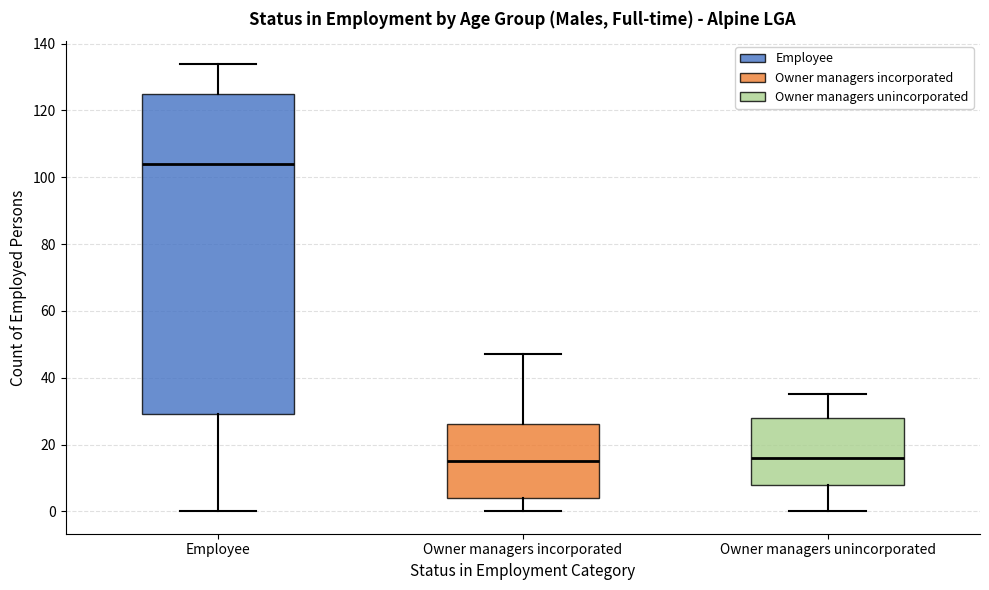

Reading left to right, read every box against the y-axis: the position of its median line, the range the box covers, and the ends of its whiskers. The values are not printed on the chart, so give them approximately, as read against the axis.

Employee: median 104, box 30 to 126, whiskers 0 to 134
Owner managers incorporated: median 16, box 4 to 26, whiskers 0 to 48
Owner managers unincorporated: median 16, box 8 to 28, whiskers 0 to 36